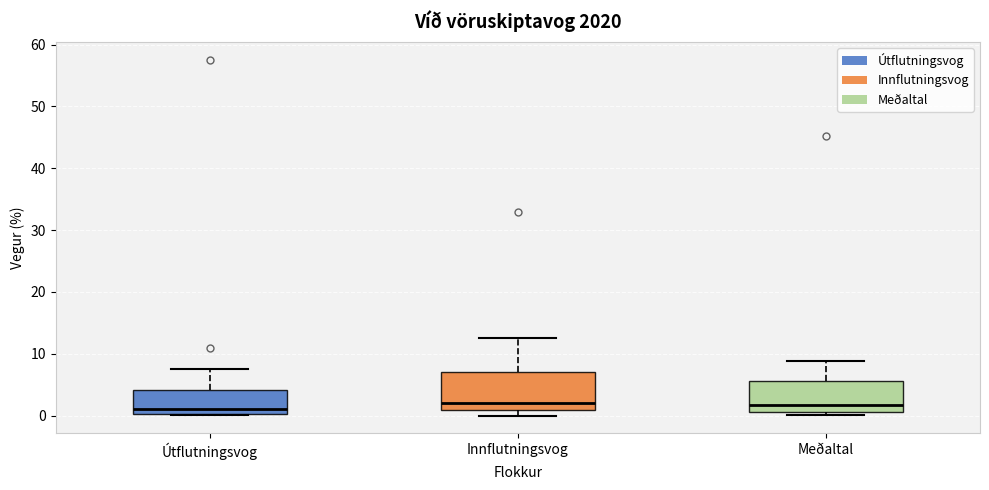

Where is the lower edge of the box for Meðaltal on the y-axis? The values are not printed on the chart, so give them approximately, as read against the axis.

1